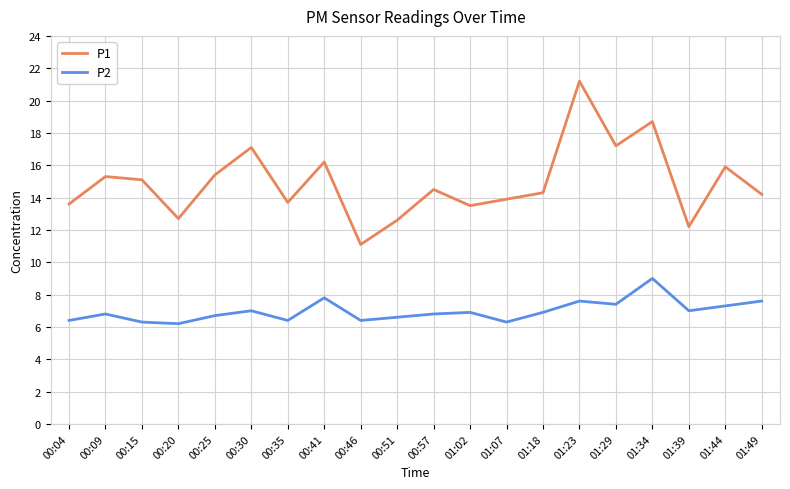

In P1, how many points are higher than both neighbors (excluding endpoints)?

7